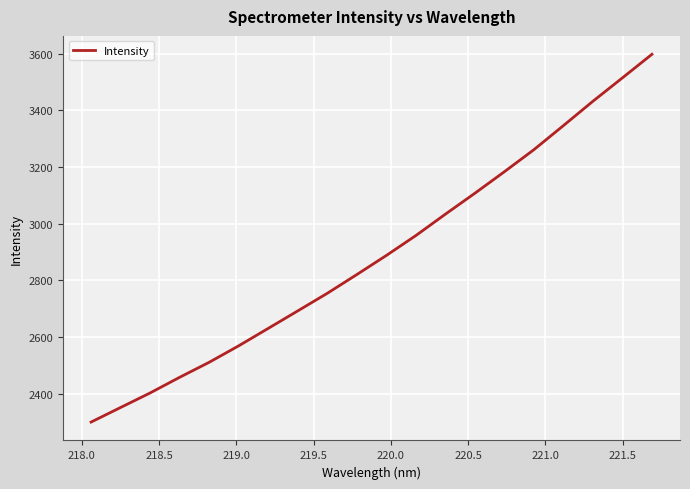

What is the maximum value shown in the chart?

3597.3